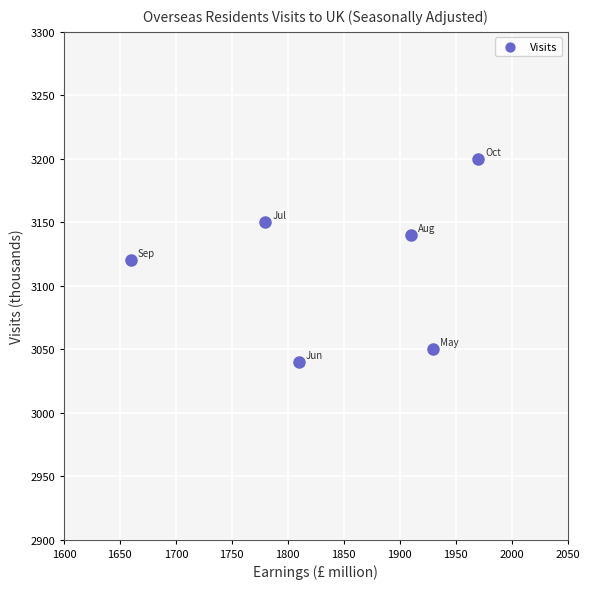

What is the average Y value?

3117